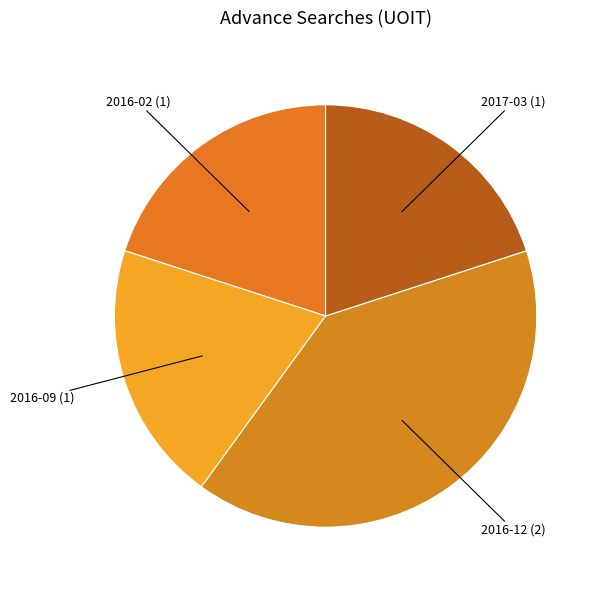

Count the number of slices in the pie.

4